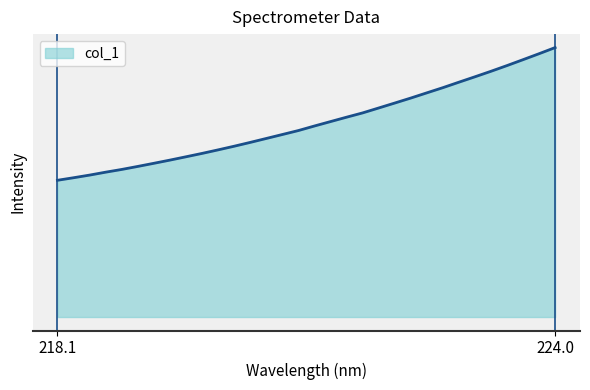

Does the chart display data point markers on the line(s)?

No